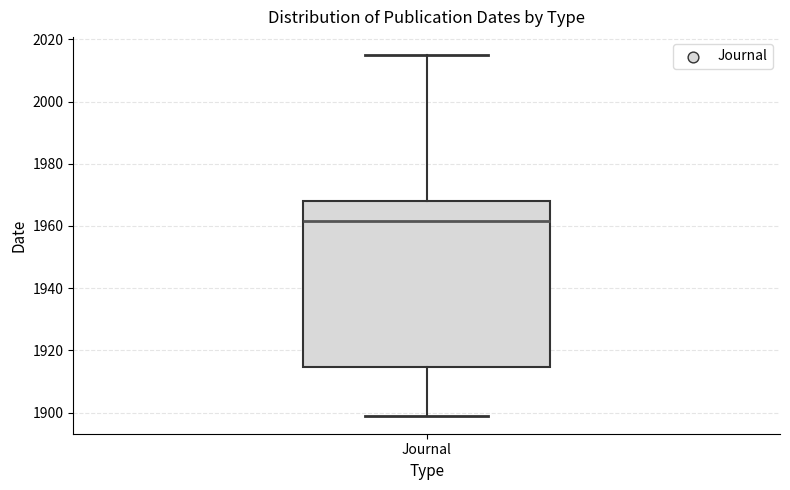

Transcribe this box plot: give where the median line is, the range the box spans, and where the two whiskers end, as read against the y-axis. The values are not printed on the chart, so give them approximately, as read against the axis.

median 1962, box 1914 to 1968, whiskers 1900 to 2016